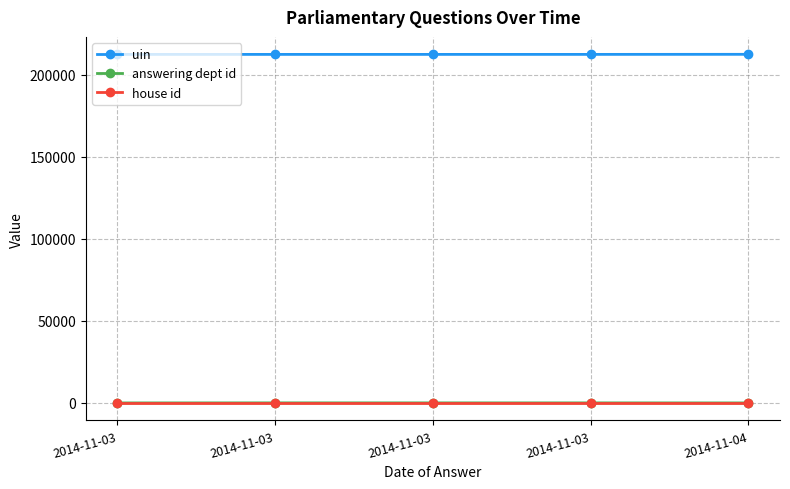

True or false: answering dept id and house id cross at least once.

False